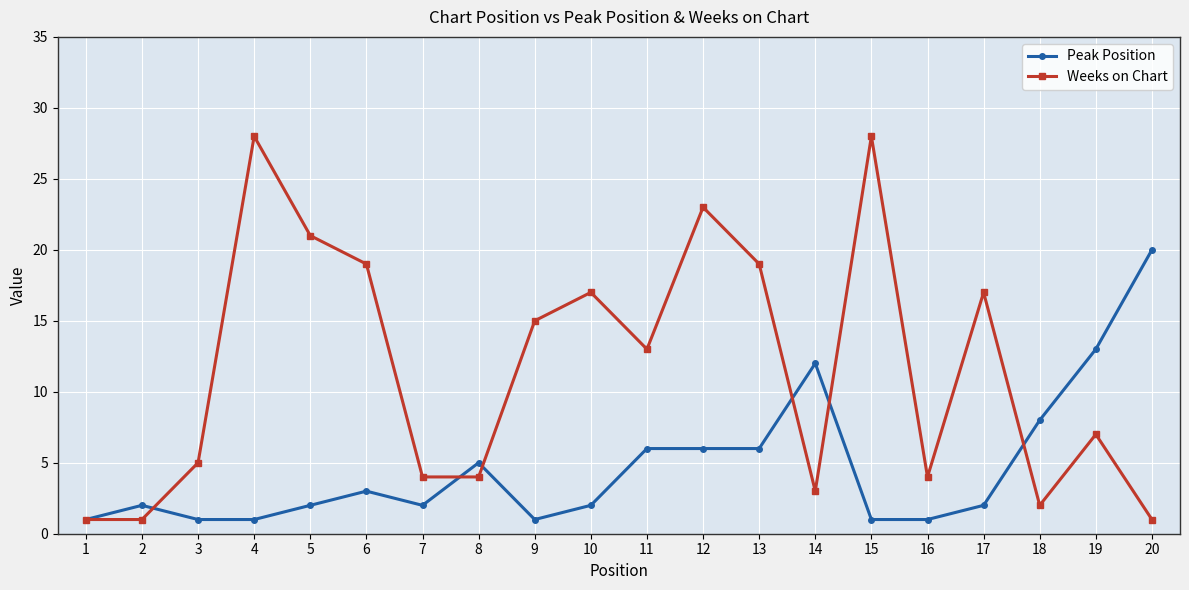

At how many categories does at least one series exceed 24?

2